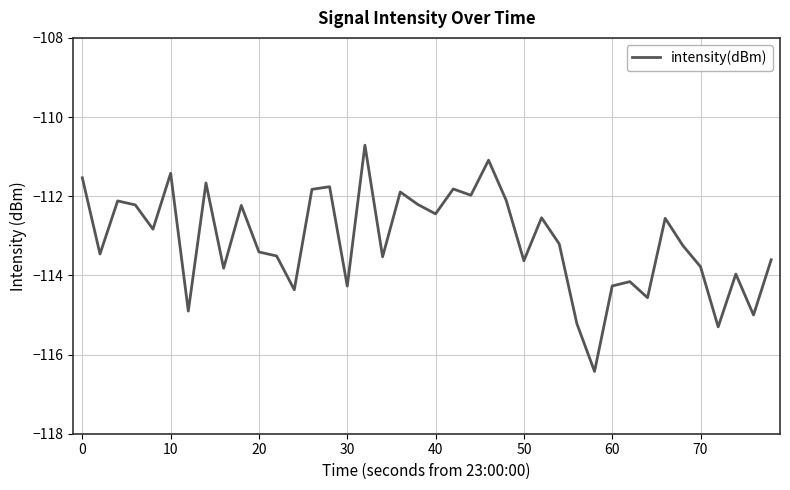

What is the difference between the maximum and minimum values?

5.7